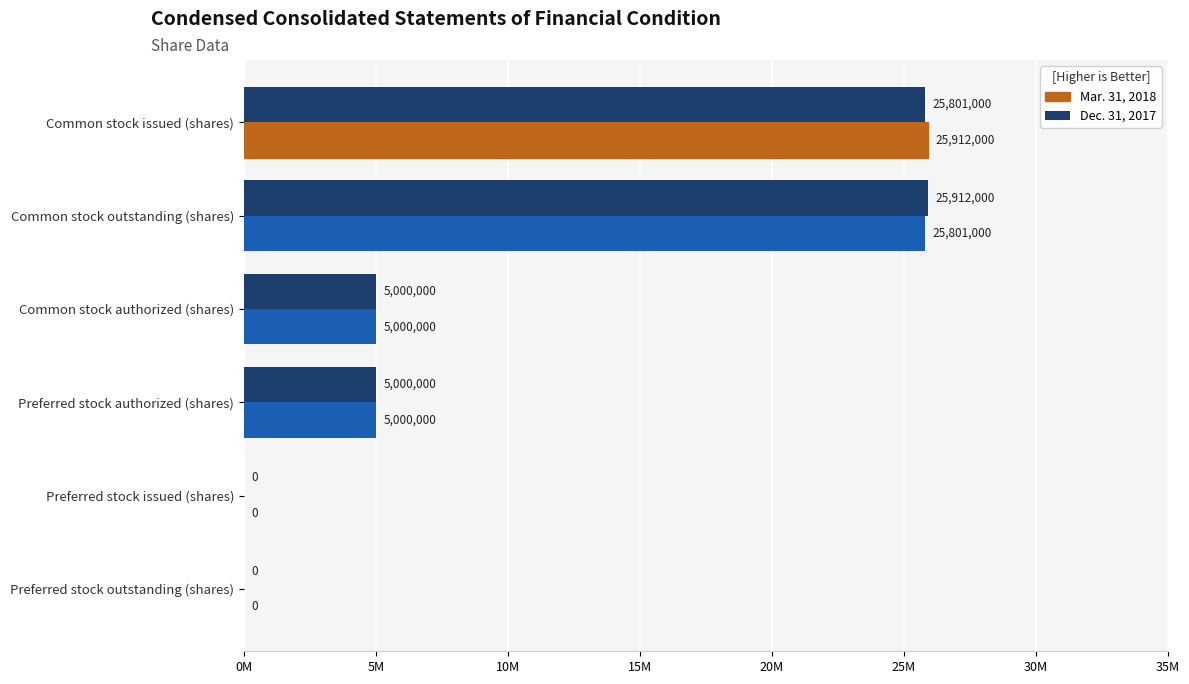

What are all the series names shown in the legend?

Mar. 31, 2018, Dec. 31, 2017